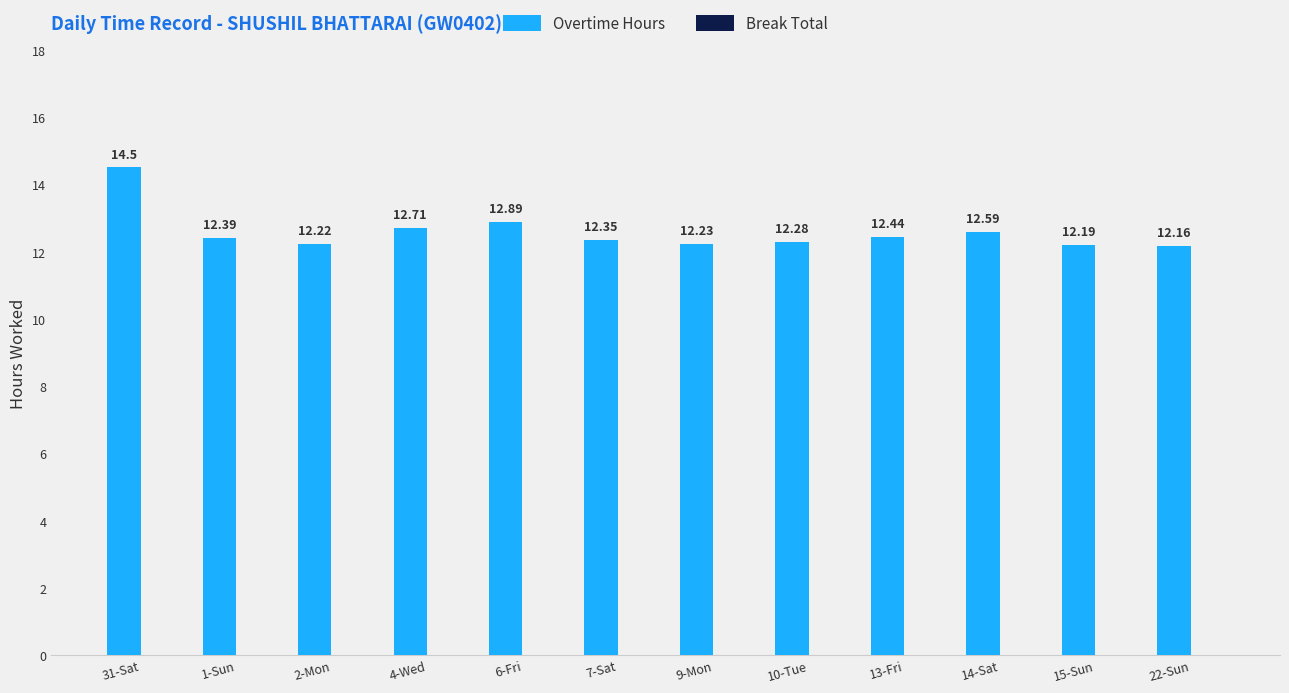

What is the change in value from 6-Fri to 9-Mon?

-0.7